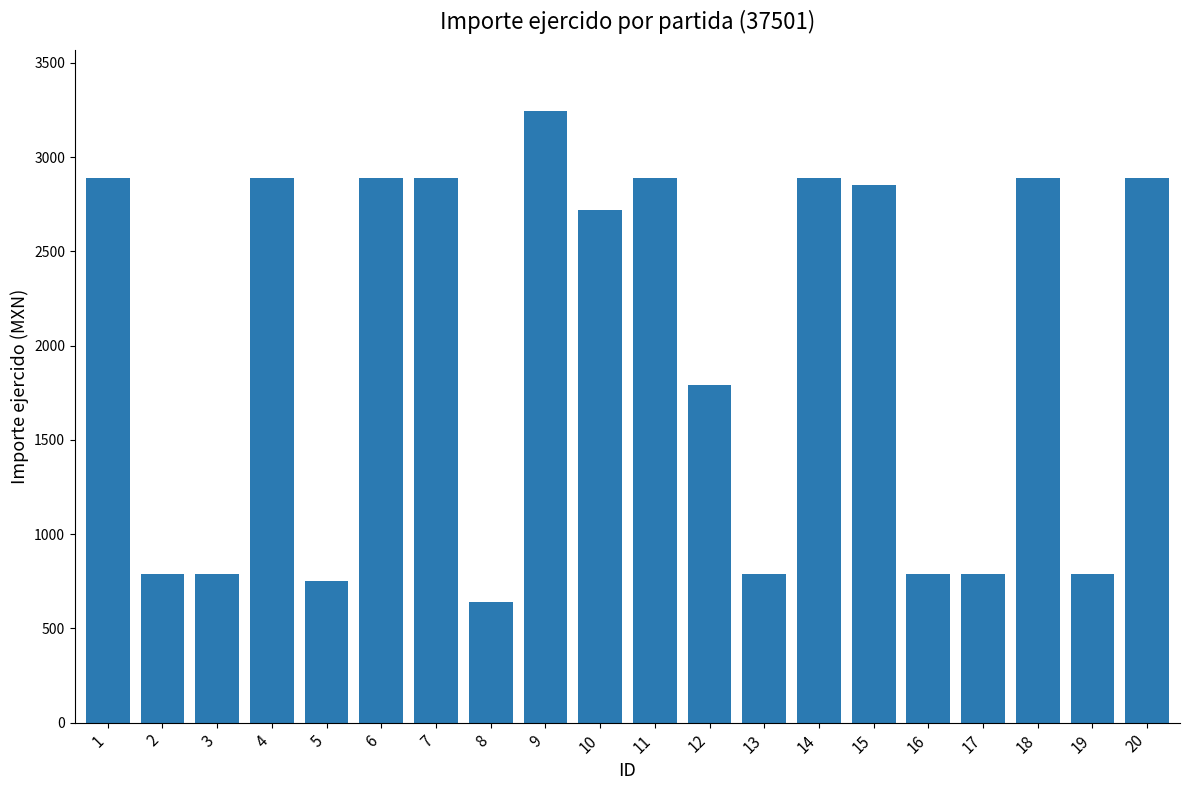

The chart shows a value of 750.0 at 5. True or false?

True